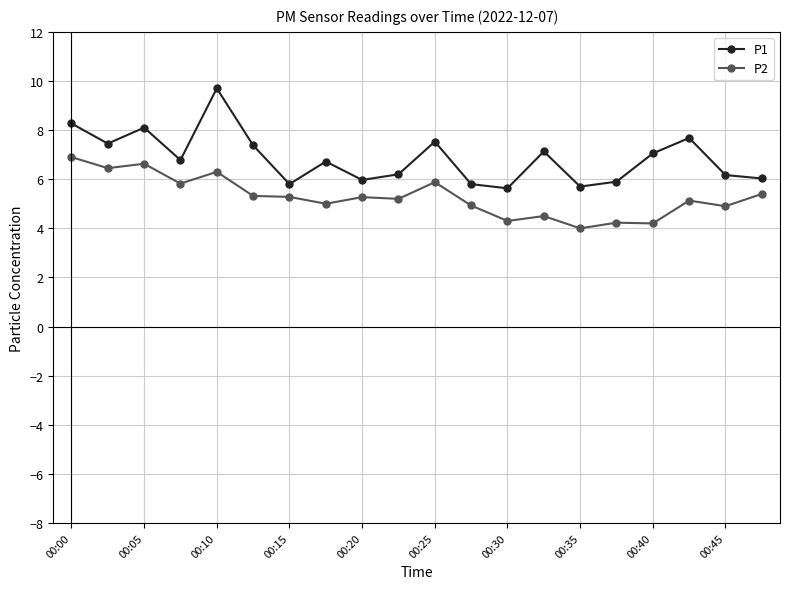

True or false: P2 and P1 cross at least once.

False